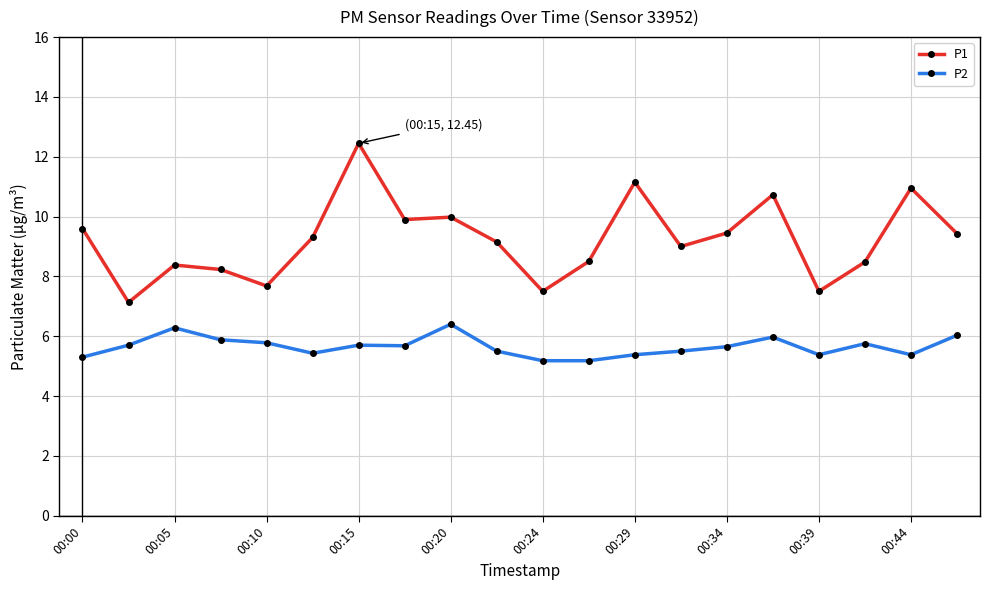

Which series has the largest total across all categories?

P1